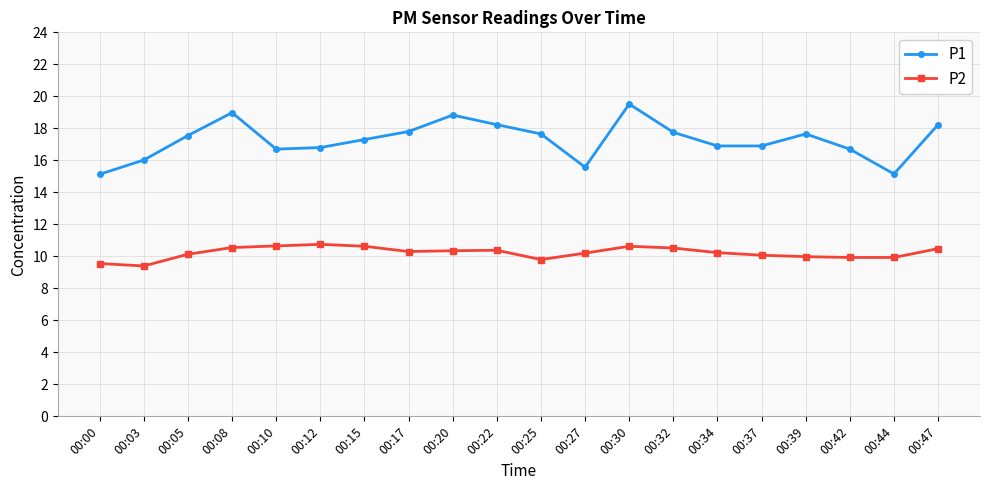

What is the maximum value shown in the chart?

19.5